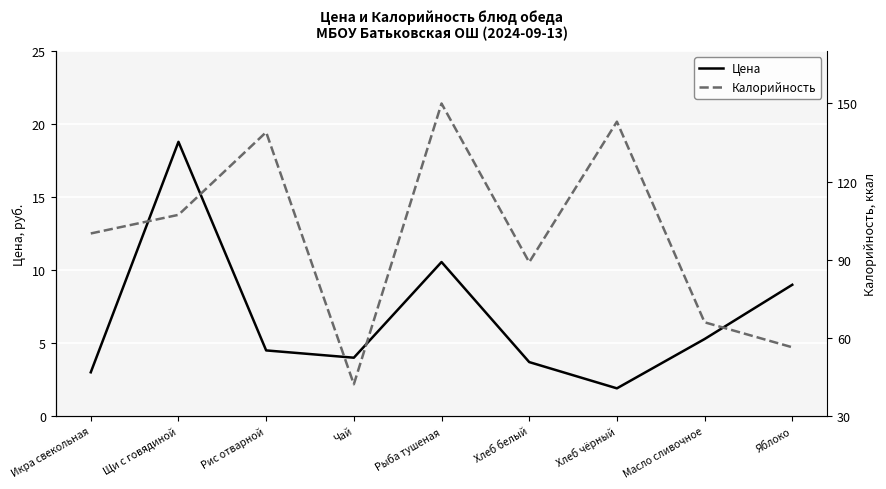

What is the value of the Калорийность point at the 2nd from the left?

107.2